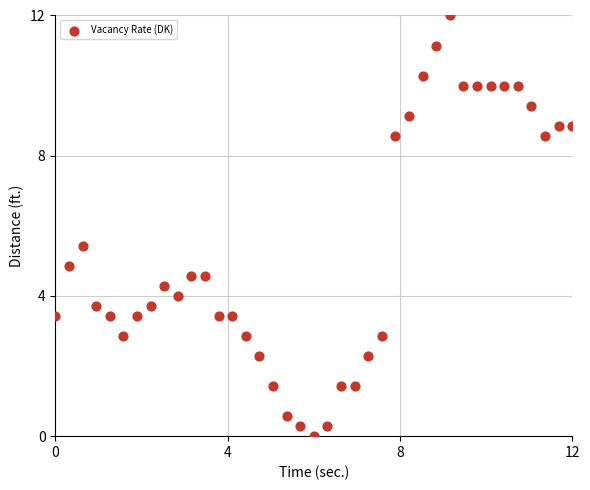

What is the range of Y values (max minus min)?

12.0